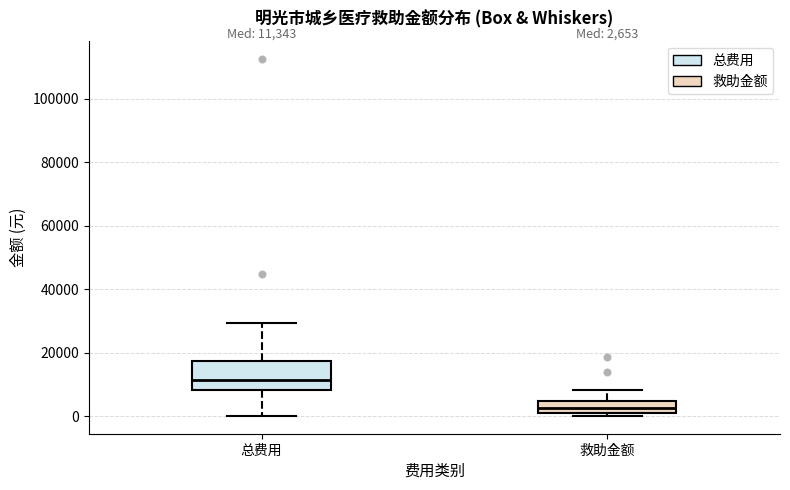

Which box's median line is the highest?

总费用